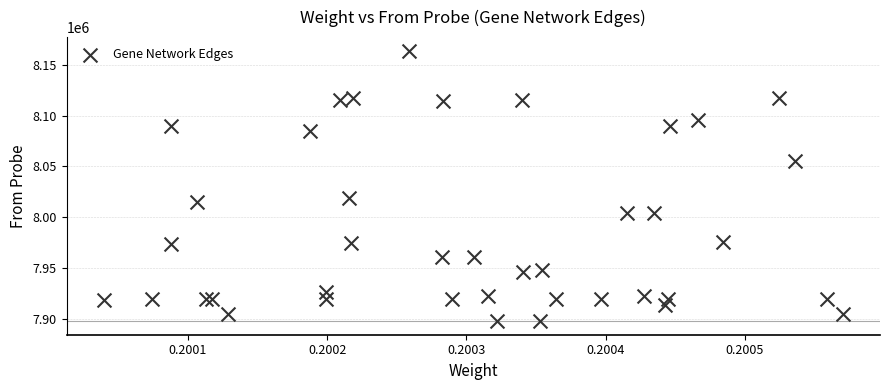

What Y value in the scatter plot is closest to 8030854?

8018864